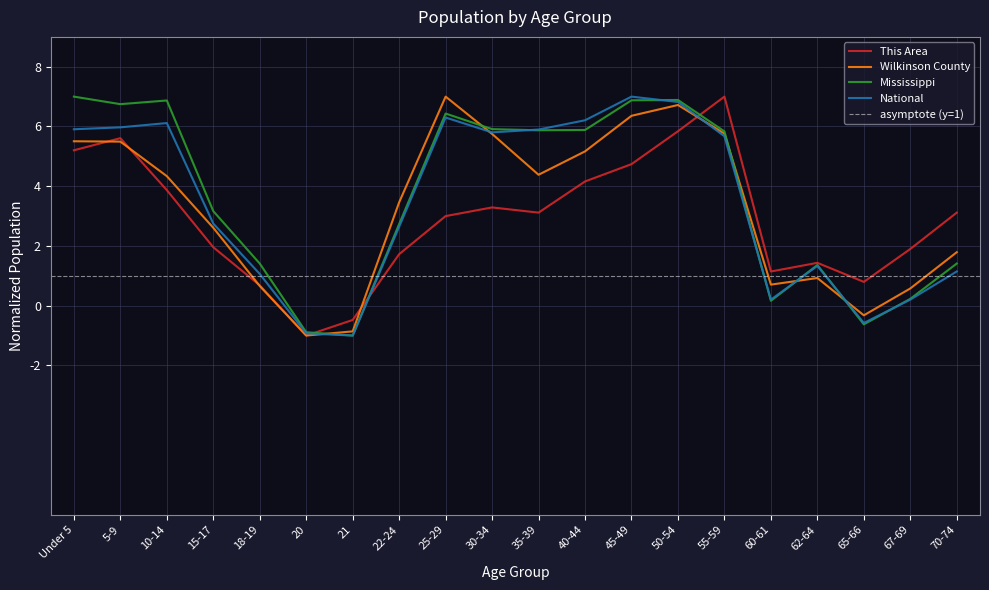

True or false: National has more than 0 points higher than both neighbors.

True